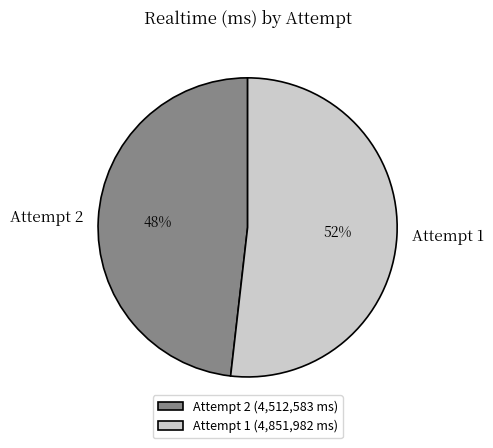

Between Attempt 1 and Attempt 2, which is larger?

Attempt 1